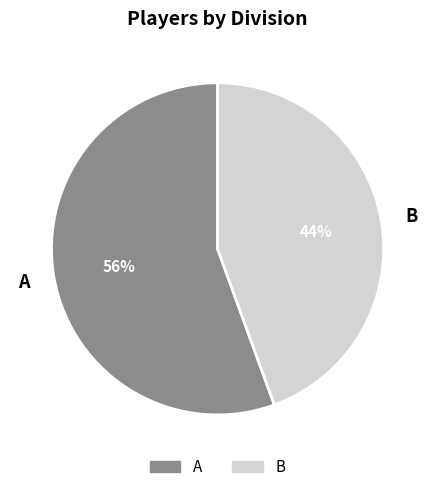

Combined, do B and A account for over 50%?

Yes